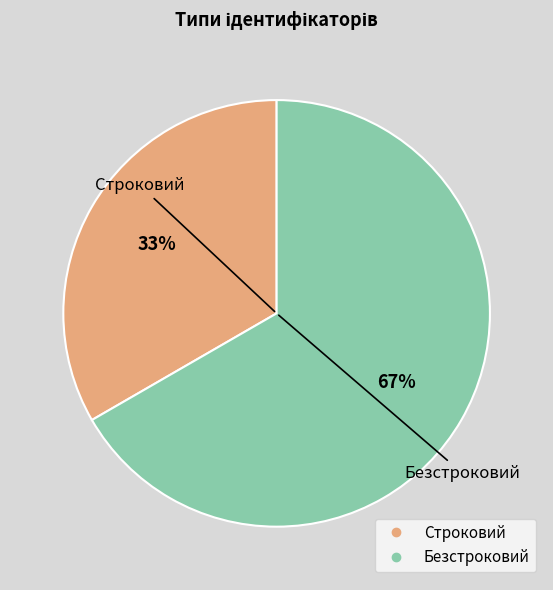

Does Безстроковий account for over 50% of the chart?

Yes